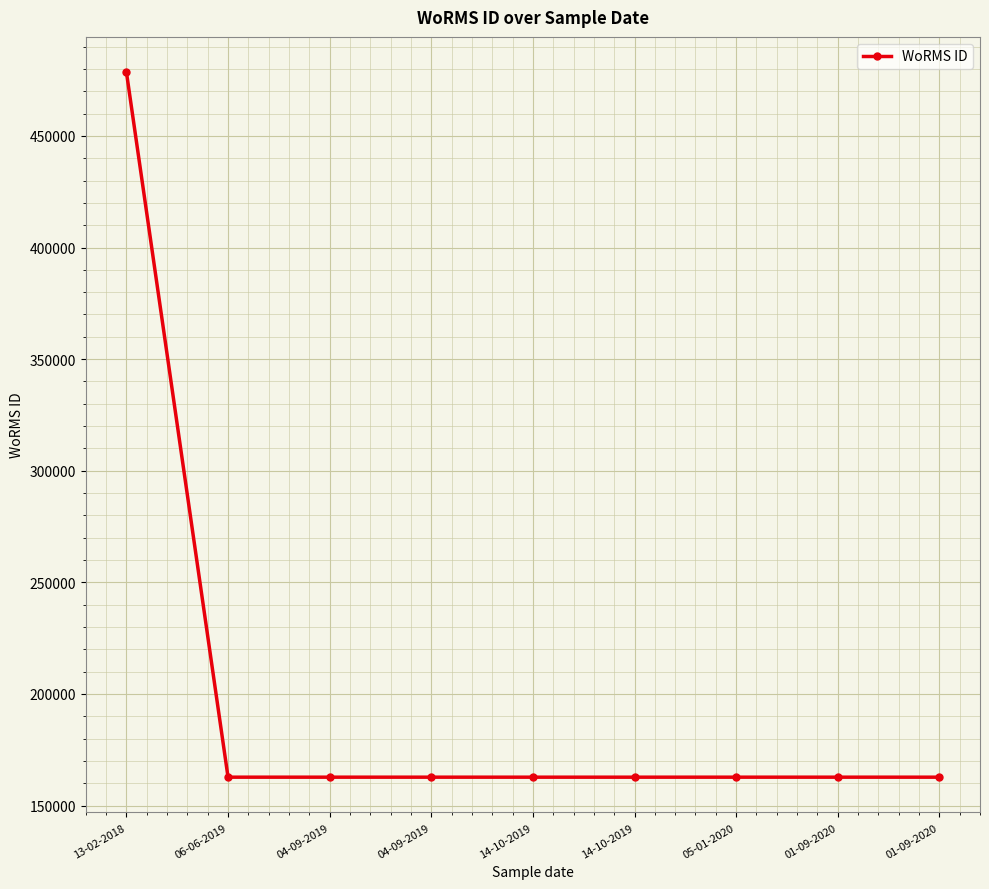

How many distinct data groups are displayed?

1